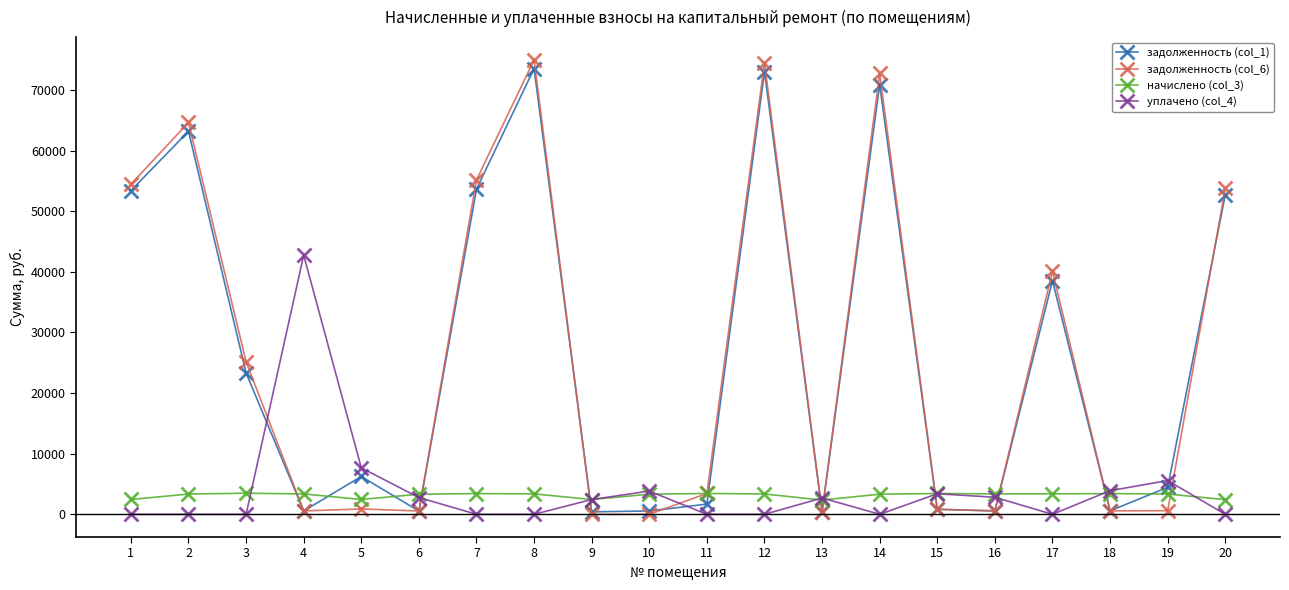

What is the average value of the задолженность (col_6) series?

26194.5